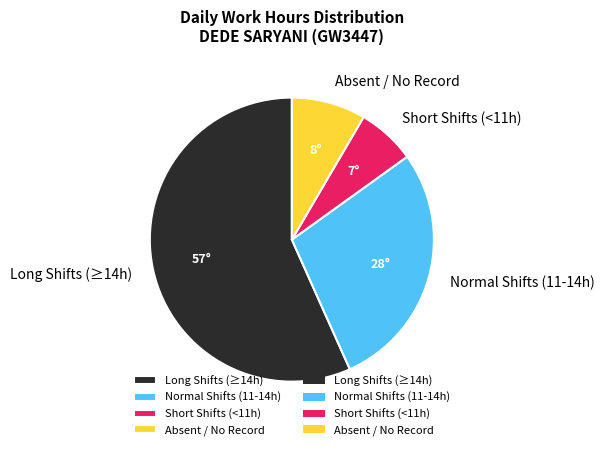

Approximately how many times larger is the value at Long Shifts (≥14h) compared to Short Shifts (<11h)?

8.5